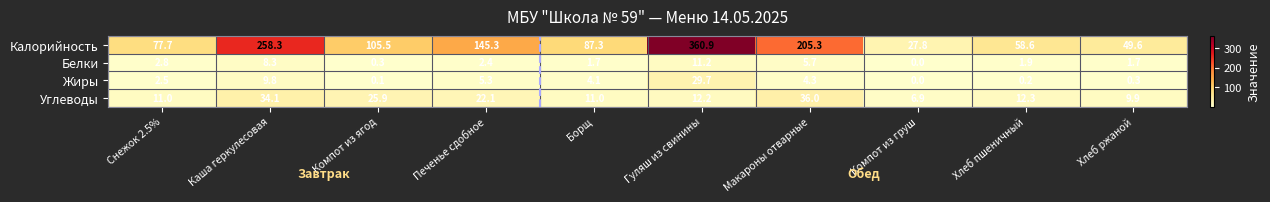

What is the spread (max minus min) of values at Компот из ягод?

105.4